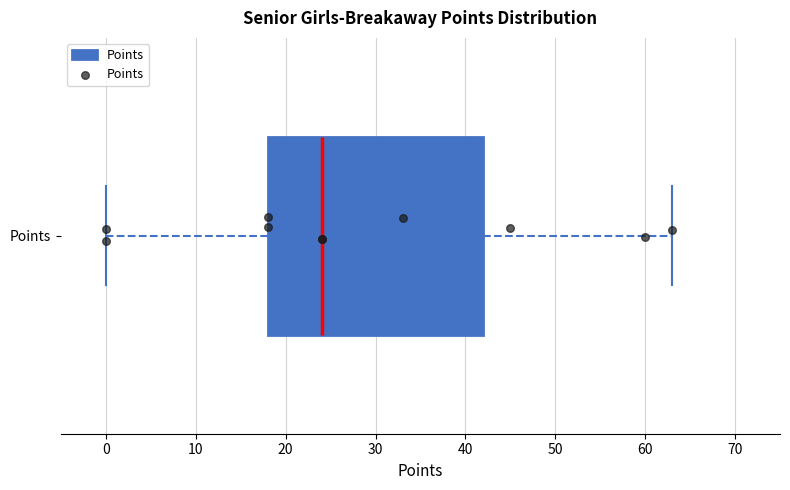

Read this box plot against the x-axis: the position of the median line, the range covered by the box, and the ends of both whiskers. The values are not printed on the chart, so give them approximately, as read against the axis.

median 24, box 18 to 42, whiskers 0 to 63